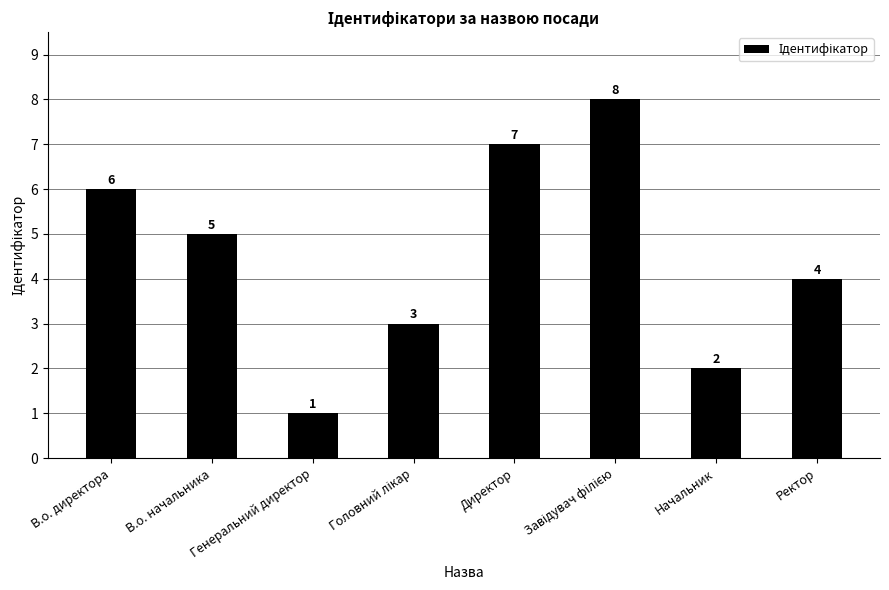

How many series are shown in this chart?

1